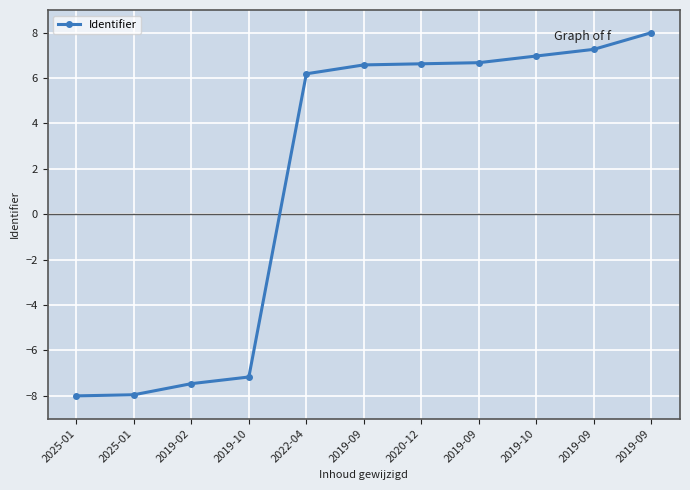

Count the number of values greater than 6.

7